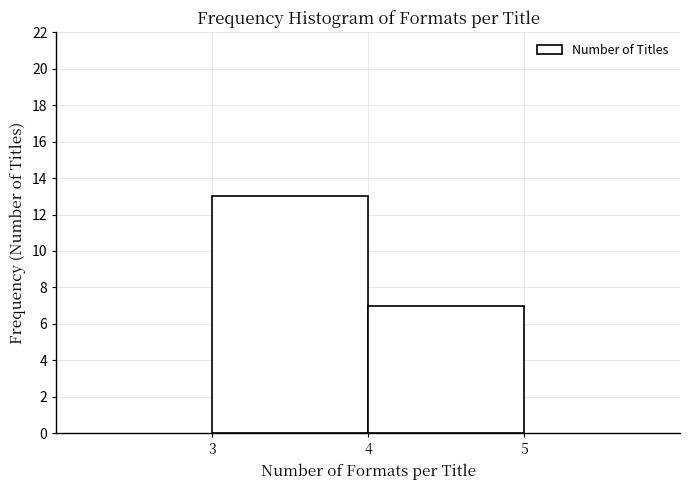

Reading left to right, transcribe this chart: for each bar, give the range it covers on the x-axis and its height. The values are not printed on the chart, so give them approximately, as read against the axis.

3 to 4: 13
4 to 5: 7